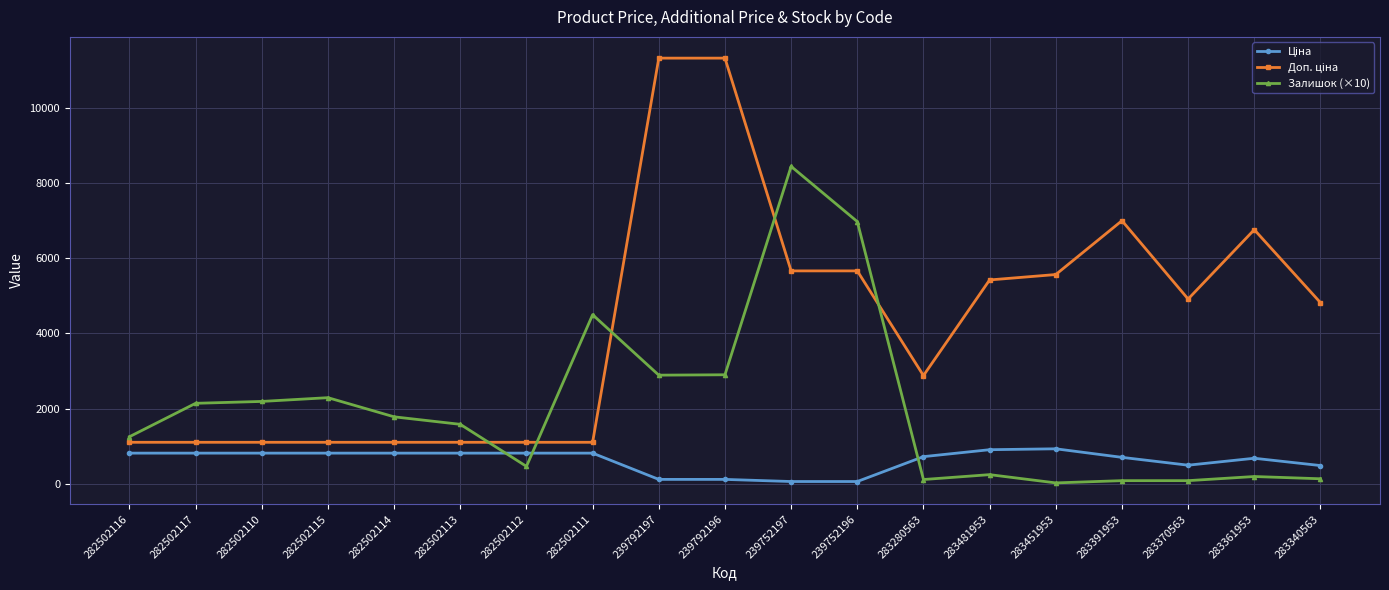

What is the spread (max minus min) of values at 283280563?

2768.5